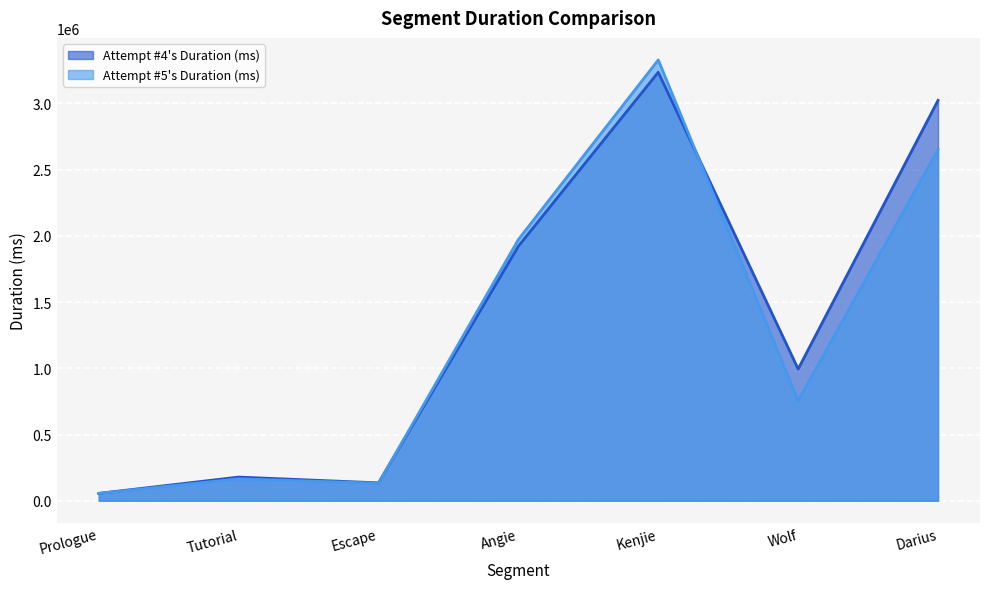

Is it true that Attempt #4's Duration (ms) equals 5238582 at Kenjie?

False